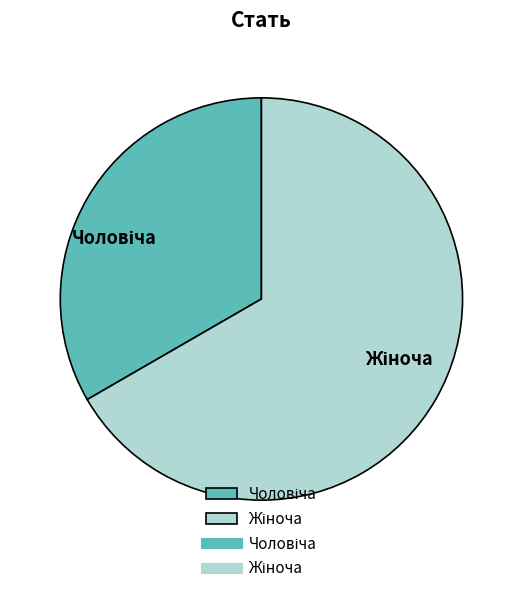

Does any single category account for the majority?

Yes